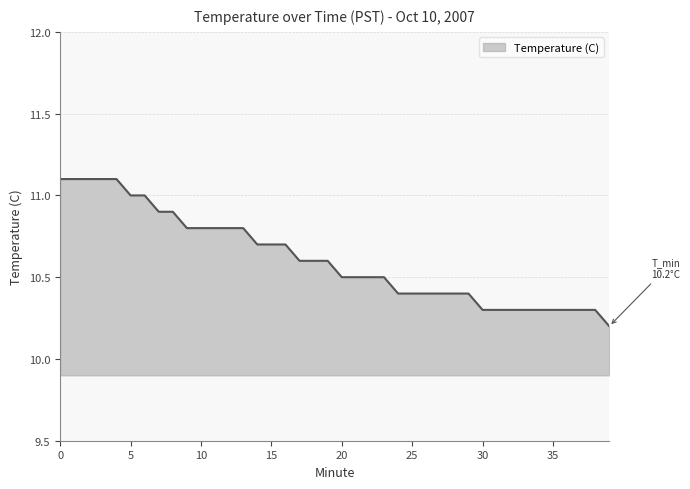

What is the smallest value displayed?

10.2